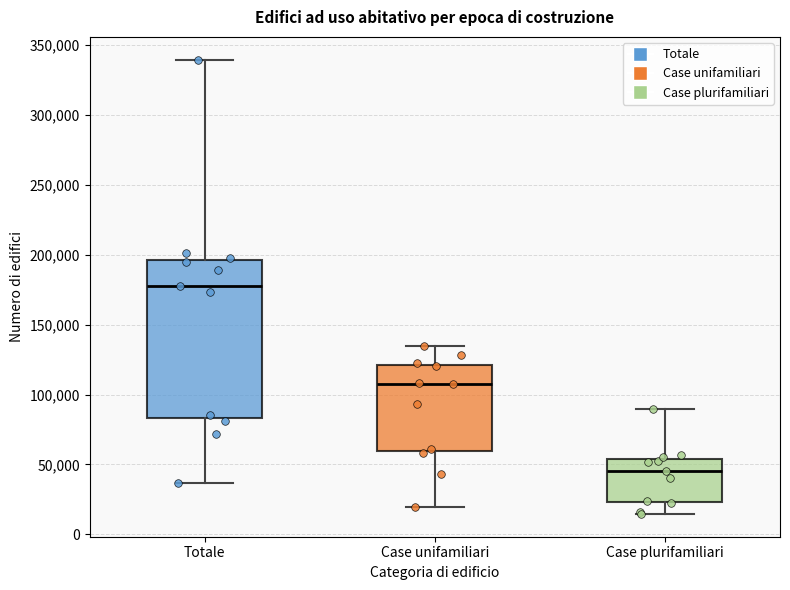

Where is the lower edge of the box for Totale on the y-axis? The values are not printed on the chart, so give them approximately, as read against the axis.

85000